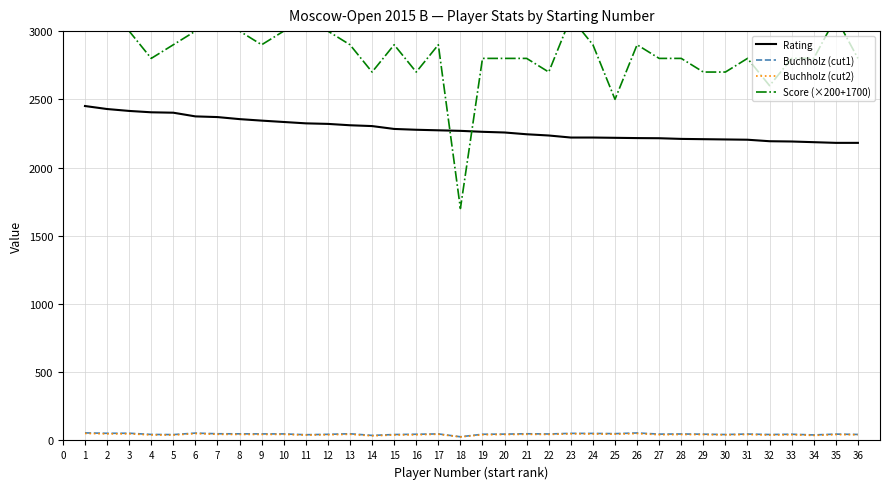

True or false: Rating and Buchholz (cut2) intersect in this chart.

False